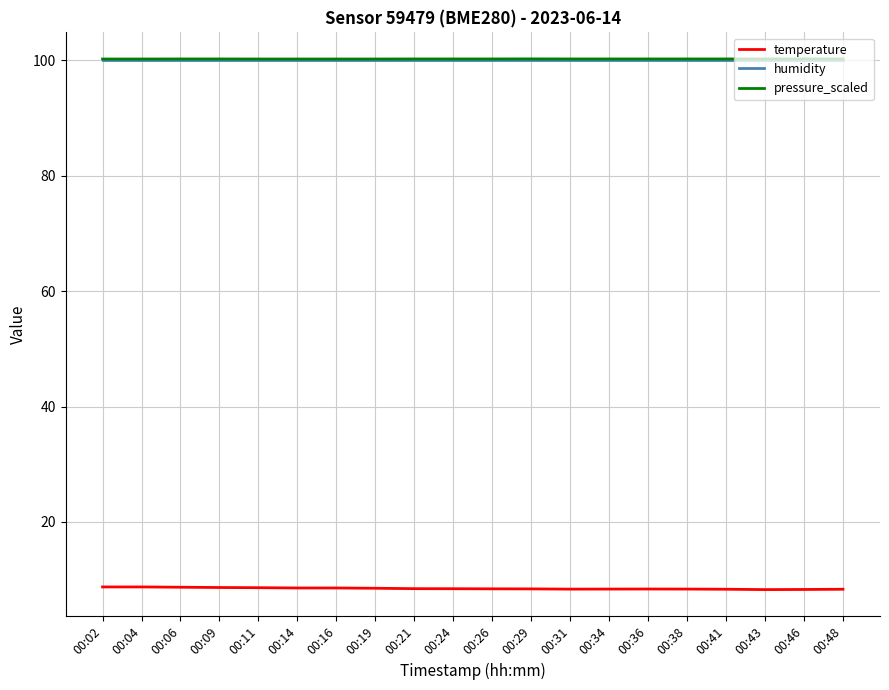

What is the total value across all series at 00:21?

208.7